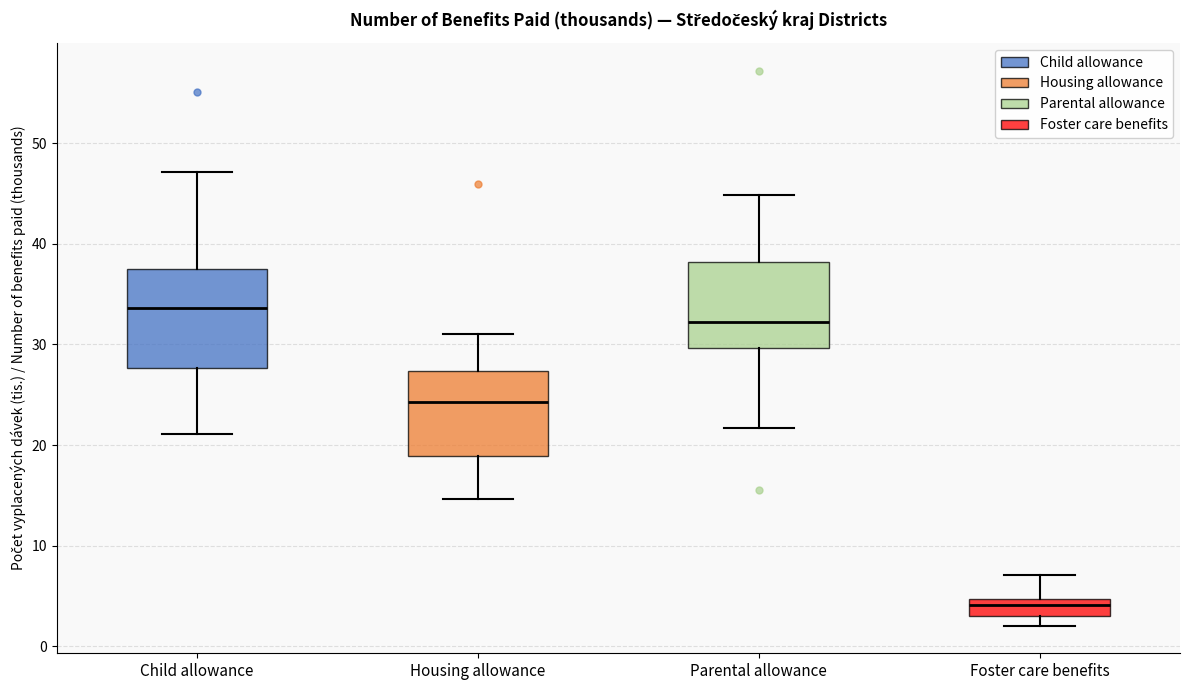

Reading left to right, read every box against the y-axis: the position of its median line, the range the box covers, and the ends of its whiskers. The values are not printed on the chart, so give them approximately, as read against the axis.

Child allowance: median 34, box 28 to 37, whiskers 21 to 47
Housing allowance: median 24, box 19 to 27, whiskers 15 to 31
Parental allowance: median 32, box 30 to 38, whiskers 22 to 45
Foster care benefits: median 4, box 3 to 5, whiskers 2 to 7